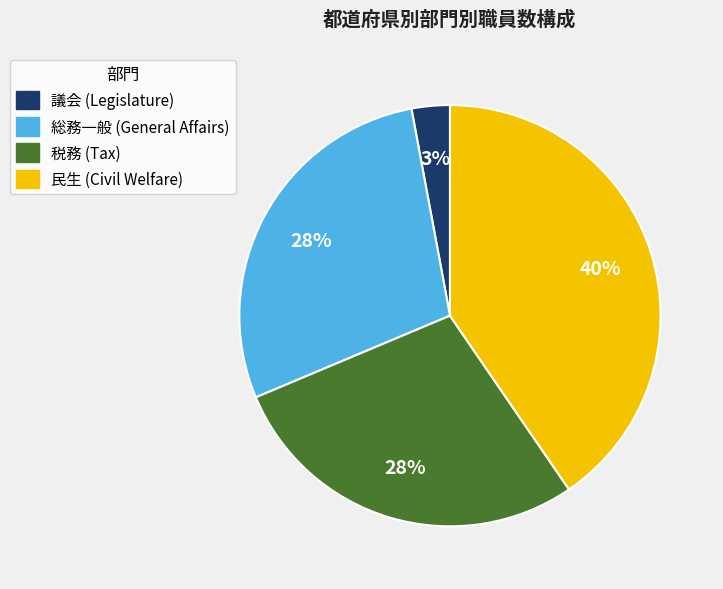

Is there any slice that represents more than half of the pie?

No